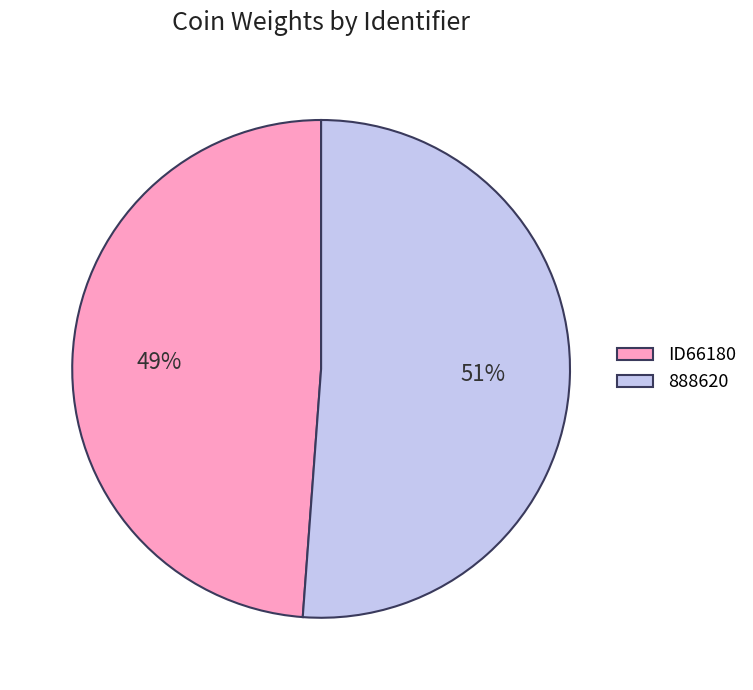

What percentage is the ID66180 slice, to the nearest percent?

49%